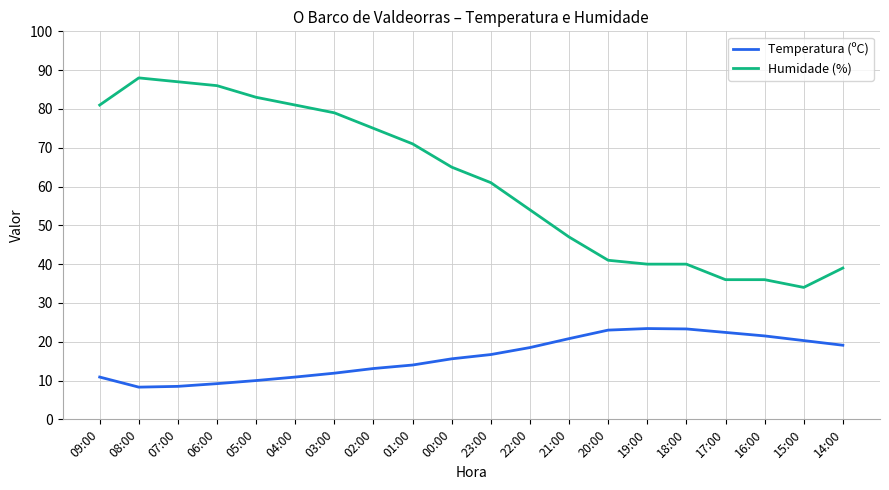

Which category has the highest value across all series?

08:00